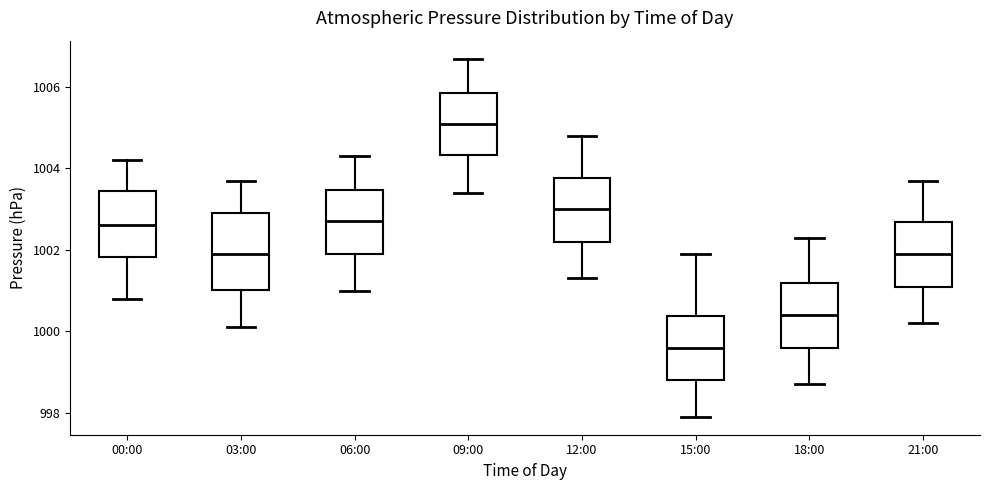

Where is the upper edge of the box for 00:00 on the y-axis? The values are not printed on the chart, so give them approximately, as read against the axis.

1003.4